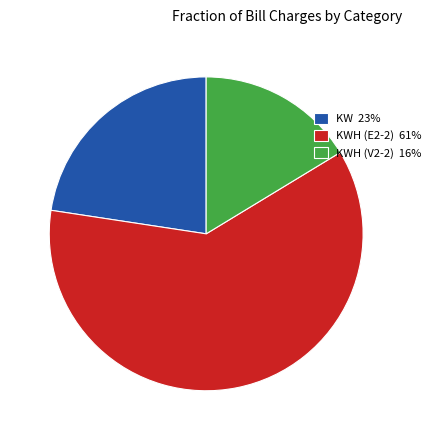

Approximately how many times larger is the value at KWH (E2-2) 61% compared to KWH (V2-2) 16%?

3.7